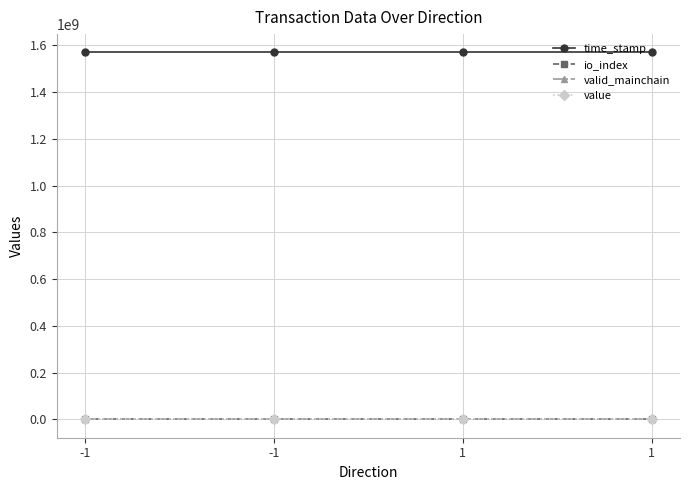

How many lines are shown in the chart?

4